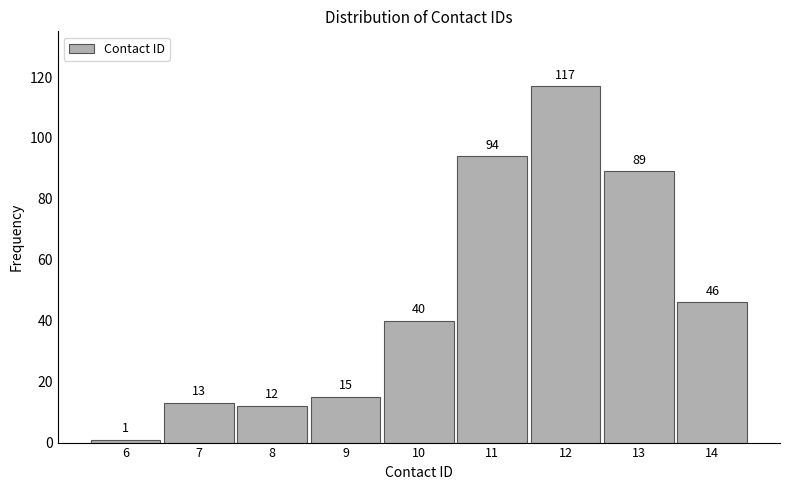

Reading left to right, transcribe all the data shown in this chart.

1	13	12	15	40	94	117	89	46